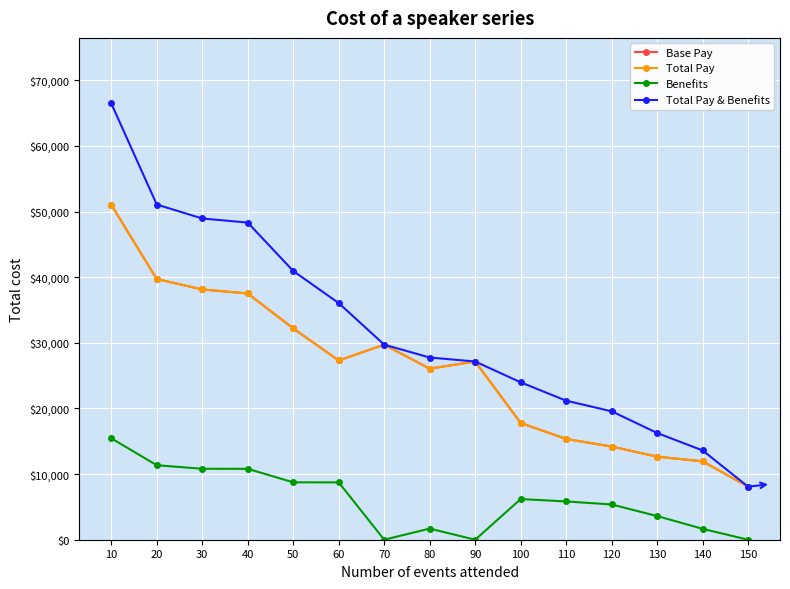

What is the maximum value for Base Pay?

51035.5